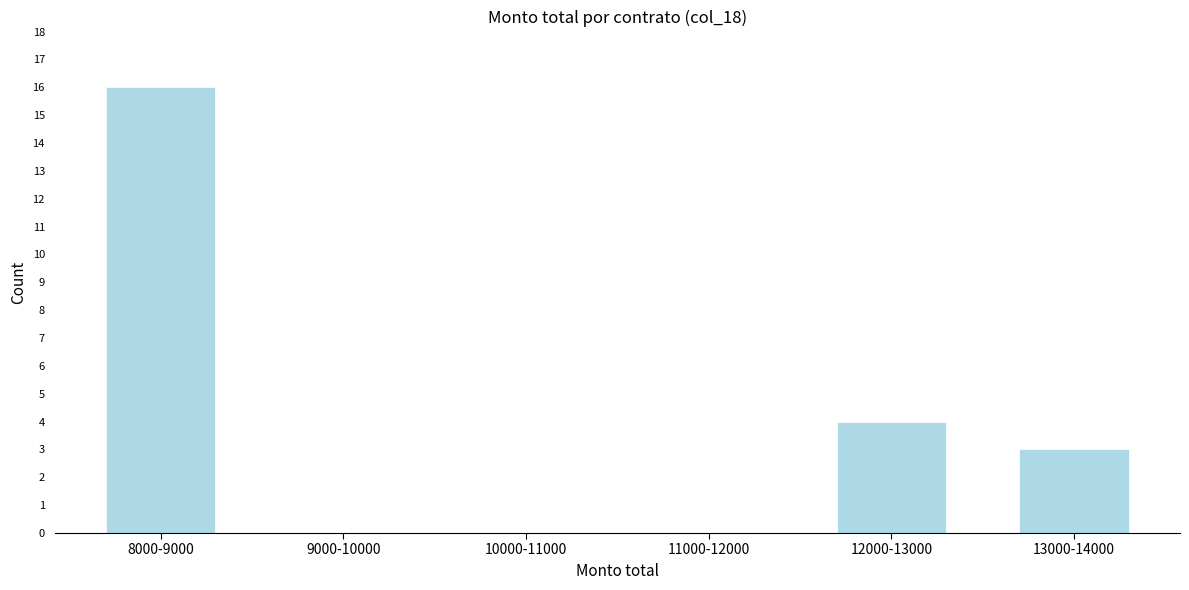

Reading left to right, transcribe all the data shown in this chart.

8000-9000=16	9000-10000=0	10000-11000=0	11000-12000=0	12000-13000=4	13000-14000=3